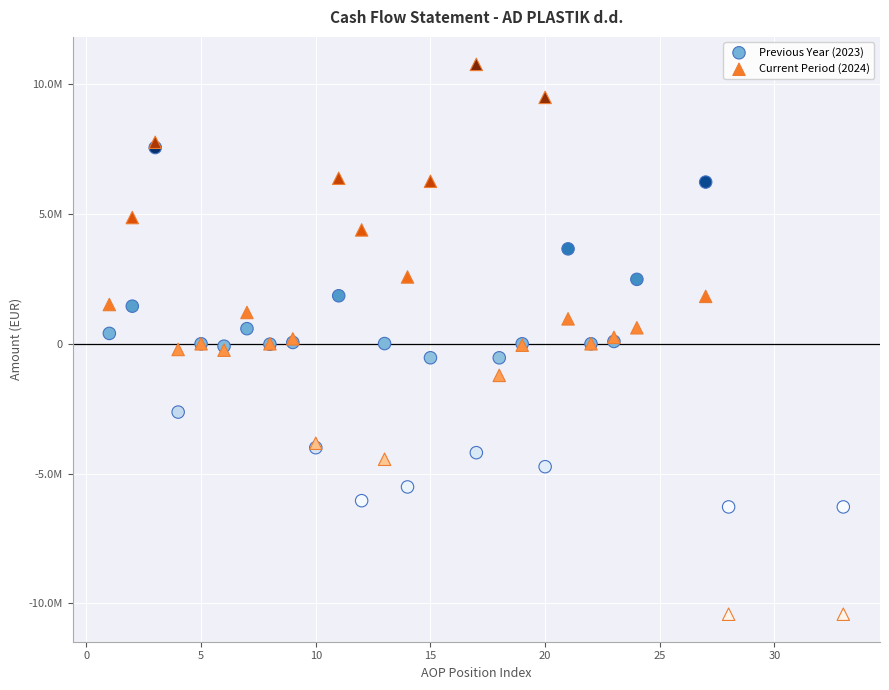

Which series contains the lowest Y value?

Current Period (2024)